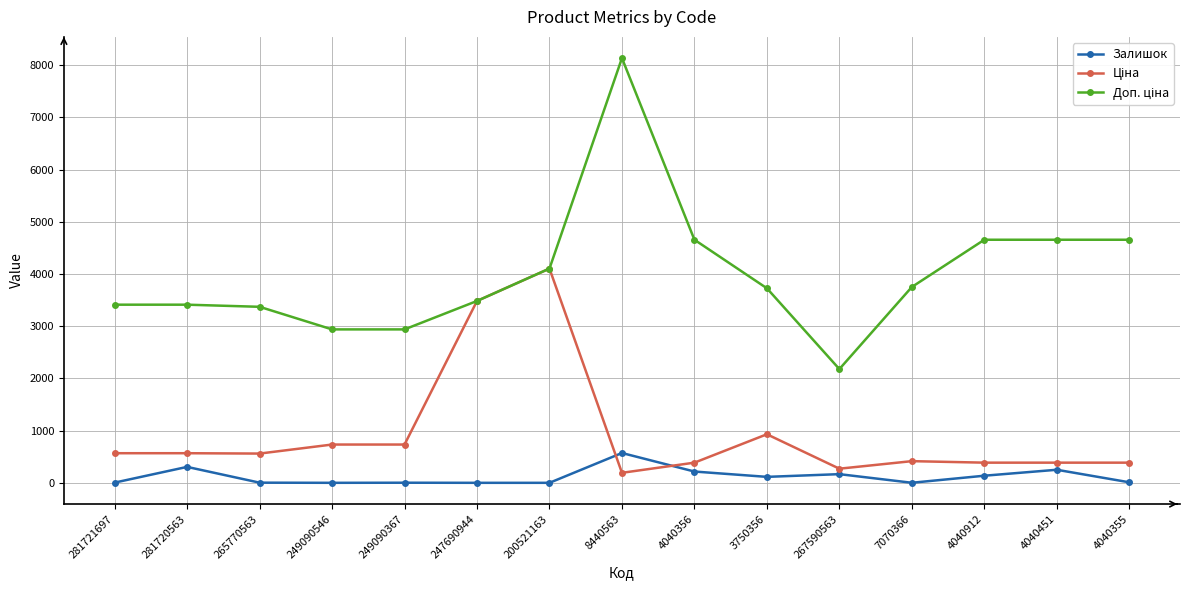

At which category does the chart reach its peak across all series?

8440563